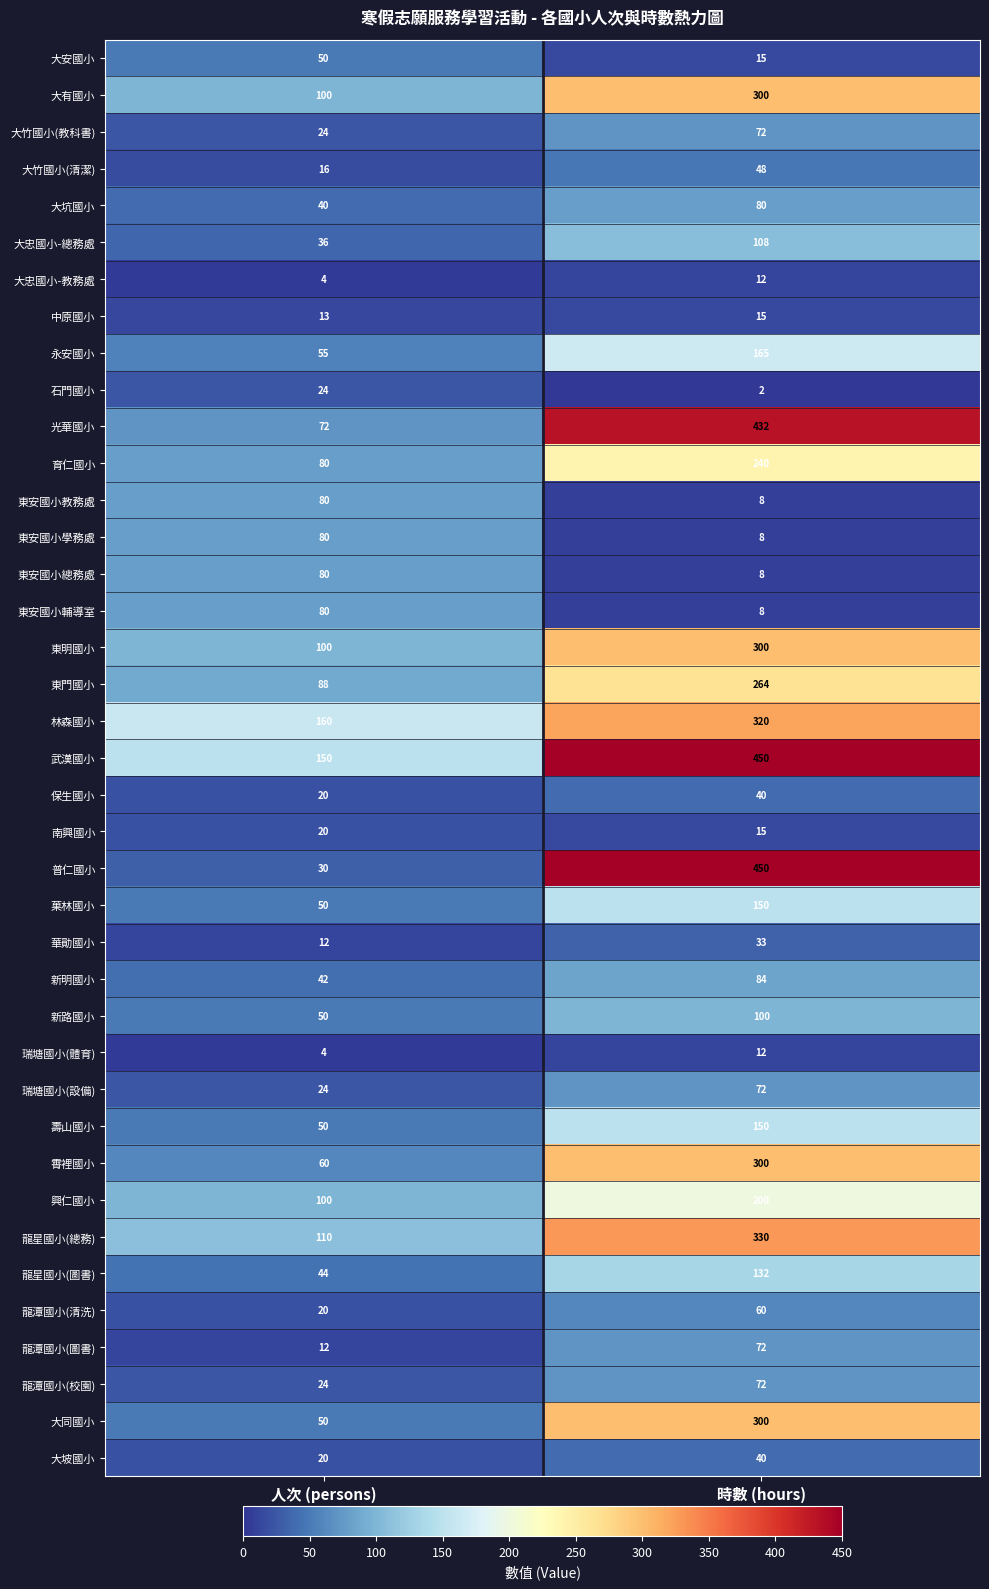

Where is 東明國小 nearest to the value 200?

人次 (persons)